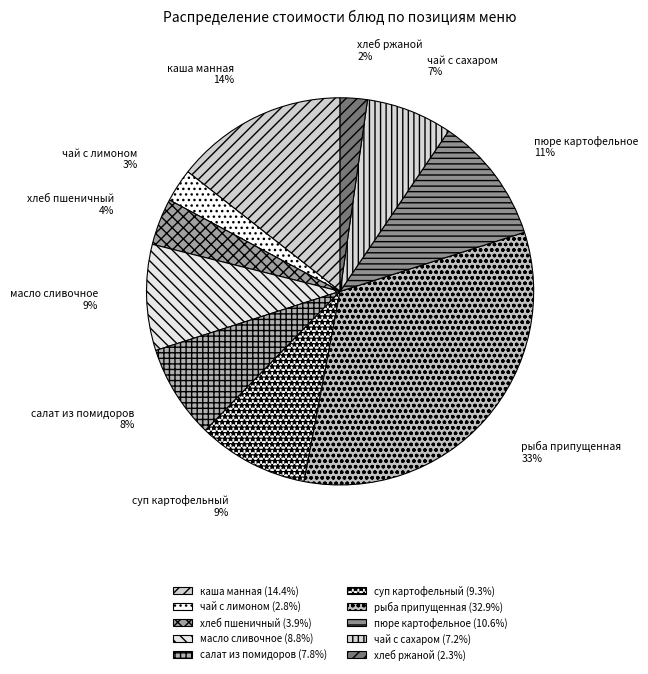

Does масло сливочное represent more than half of the total?

No